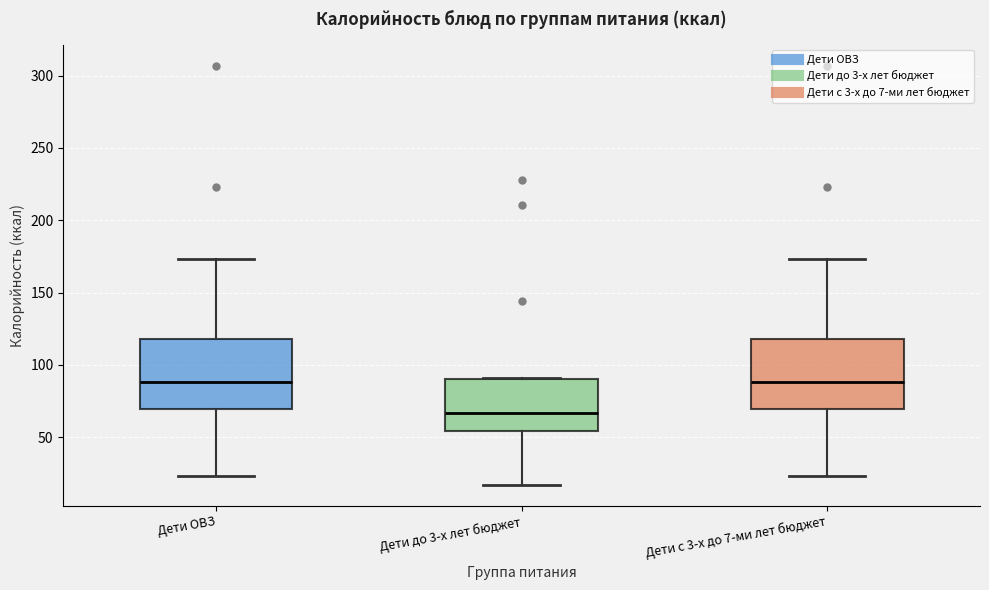

Reading left to right, transcribe this box plot: for each box, give where its median line is, the range the box spans, and where its two whiskers end, as read against the y-axis. The values are not printed on the chart, so give them approximately, as read against the axis.

Дети ОВЗ: median 90, box 70 to 120, whiskers 25 to 175
Дети до 3-х лет бюджет: median 65, box 55 to 90, whiskers 15 to 90
Дети с 3-х до 7-ми лет бюджет: median 90, box 70 to 120, whiskers 25 to 175